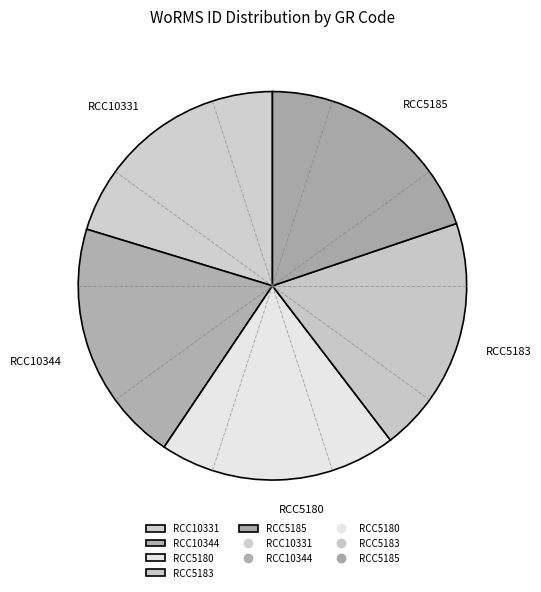

The RCC5185 slice represents 20% of the pie. True or false?

True